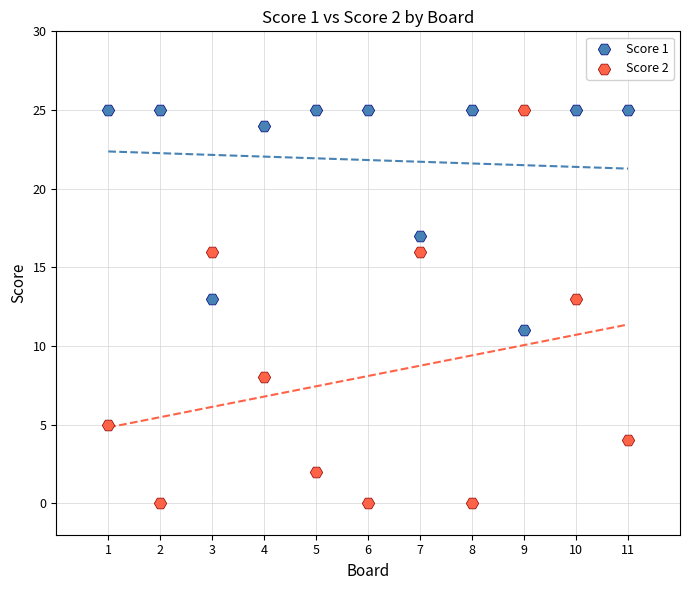

What are all the series names shown in the legend?

Score 1, Score 2